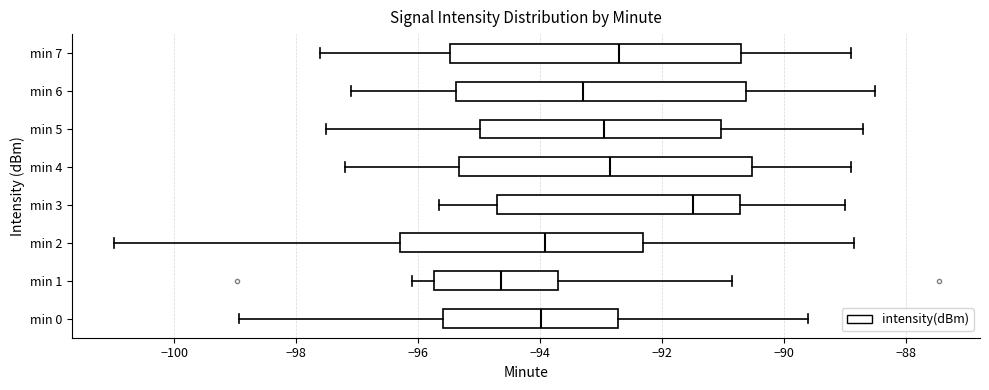

Where is the left edge of the box for min 0 on the x-axis? The values are not printed on the chart, so give them approximately, as read against the axis.

-95.6